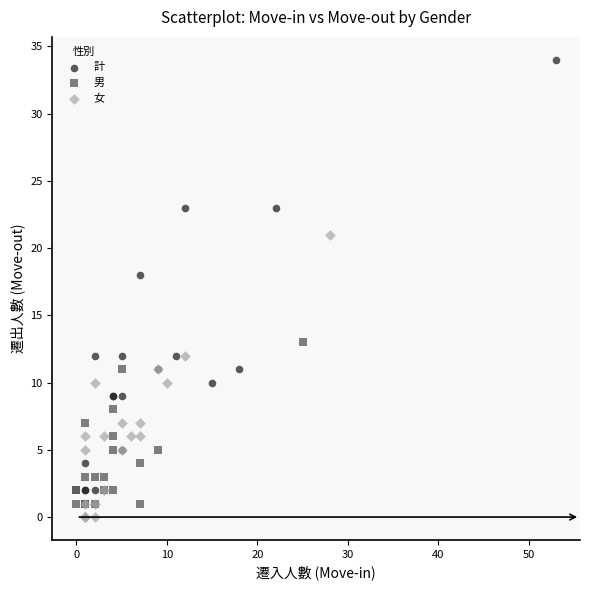

Which series has the largest Y range (max minus min)?

計